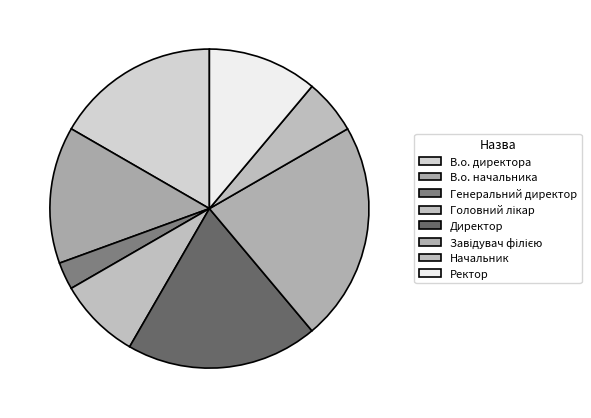

The В.о. начальника slice represents 14% of the pie. True or false?

True